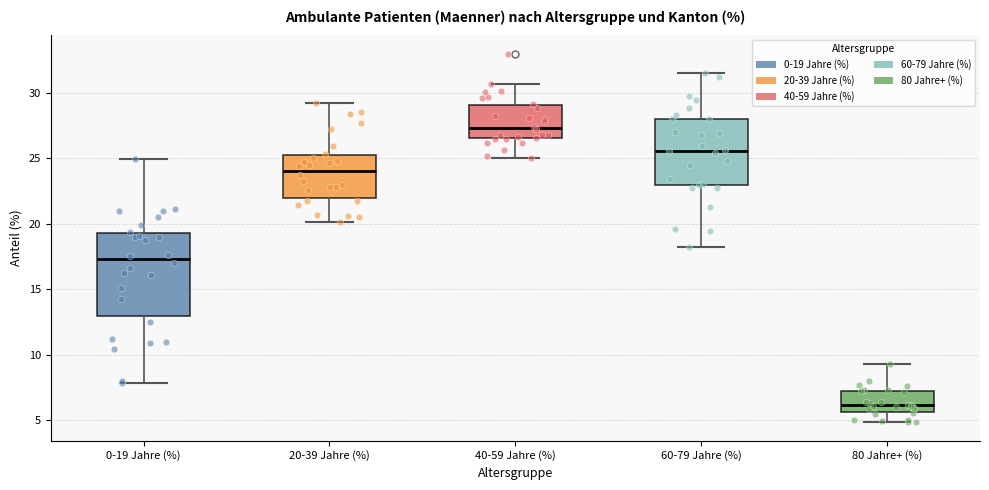

Reading left to right, read every box against the y-axis: the position of its median line, the range the box covers, and the ends of its whiskers. The values are not printed on the chart, so give them approximately, as read against the axis.

0-19 Jahre (%): median 17.5, box 13.0 to 19.5, whiskers 8.0 to 25.0
20-39 Jahre (%): median 24.0, box 22.0 to 25.5, whiskers 20.0 to 29.0
40-59 Jahre (%): median 27.5, box 26.5 to 29.0, whiskers 25.0 to 30.5
60-79 Jahre (%): median 25.5, box 23.0 to 28.0, whiskers 18.0 to 31.5
80 Jahre+ (%): median 6.0, box 5.5 to 7.0, whiskers 5.0 to 9.0